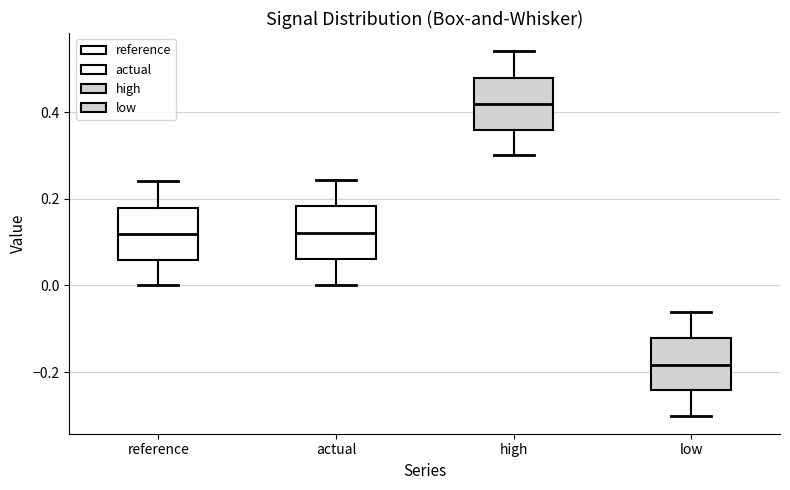

Which box has the lowest median line?

low